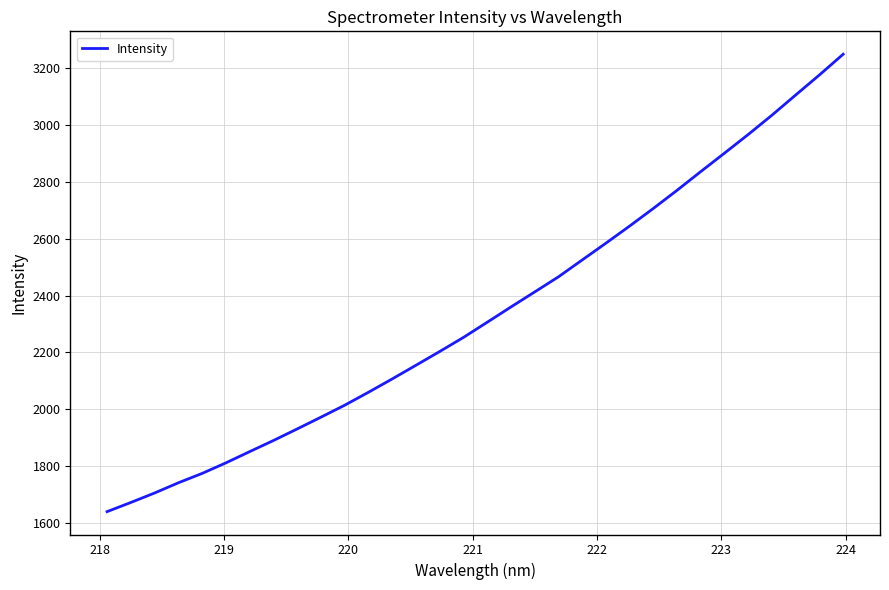

True or false: the data has more than 0 interior local peaks.

False